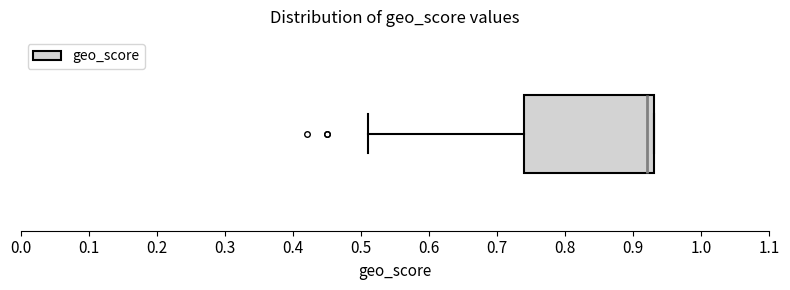

Where is the right edge of the box on the x-axis? The values are not printed on the chart, so give them approximately, as read against the axis.

0.93